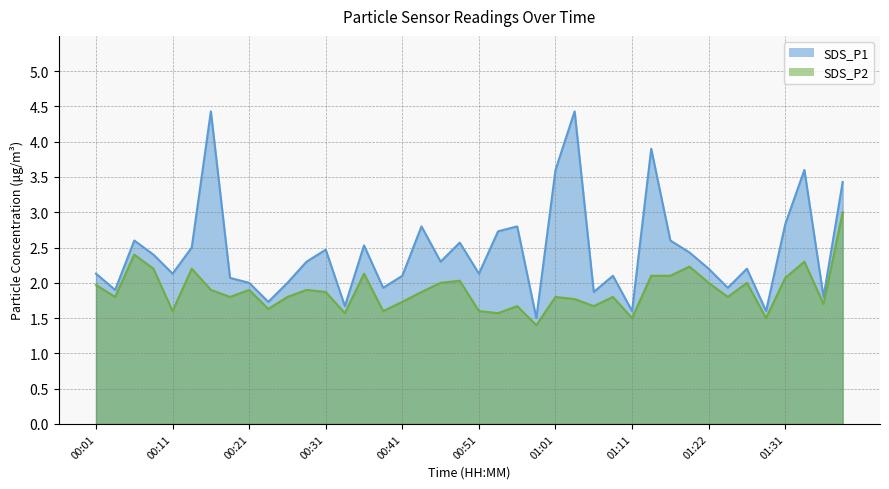

Which series has the largest total across all categories?

SDS_P1